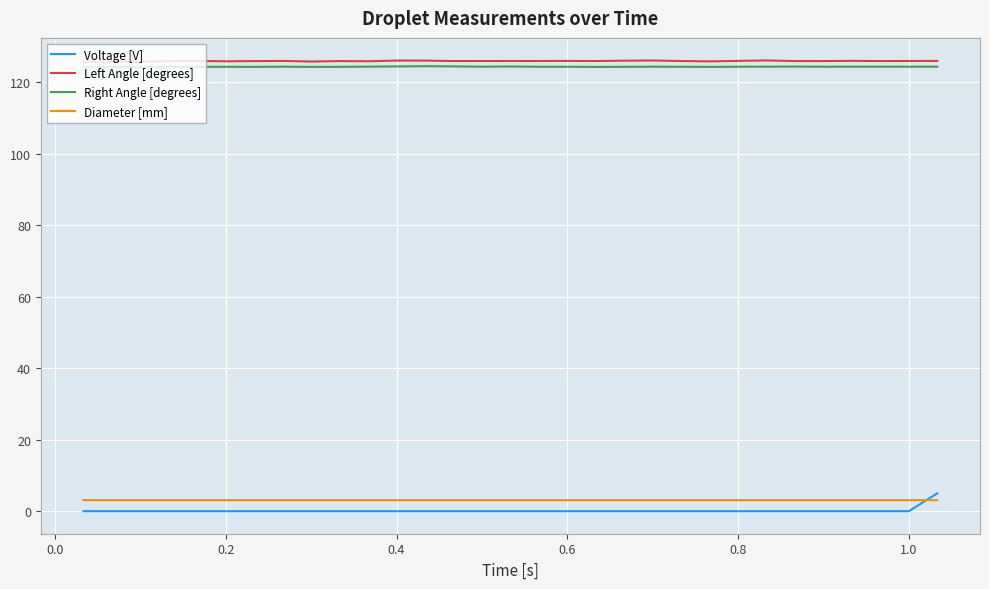

True or false: Voltage [V] and Left Angle [degrees] cross at least once.

False